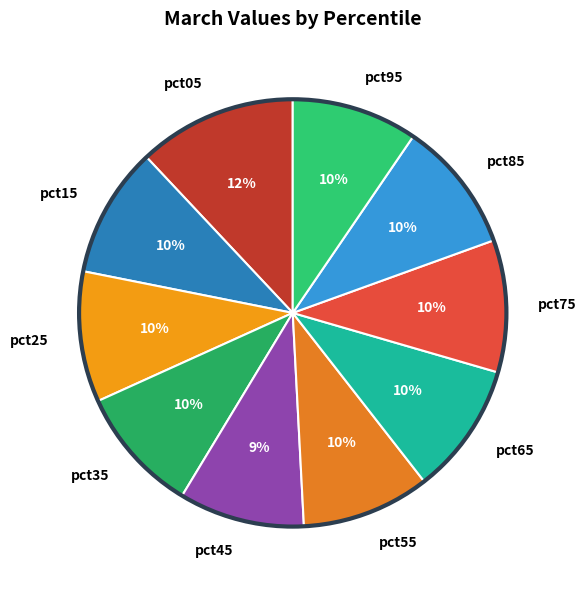

Combined, do pct45 and pct75 account for over 50%?

No